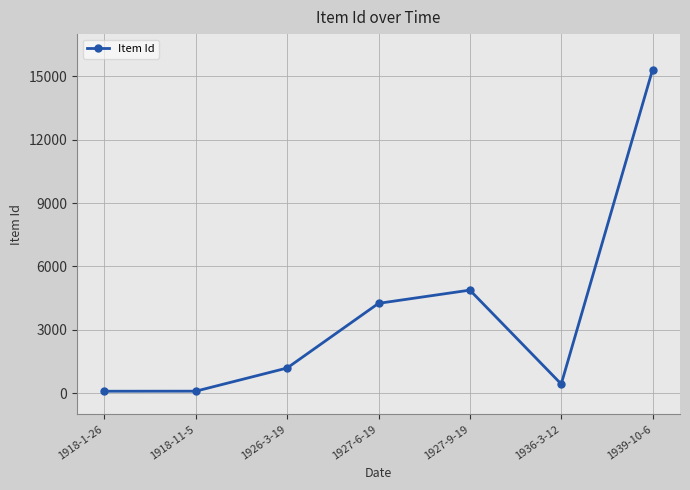

How many series are shown in this chart?

1